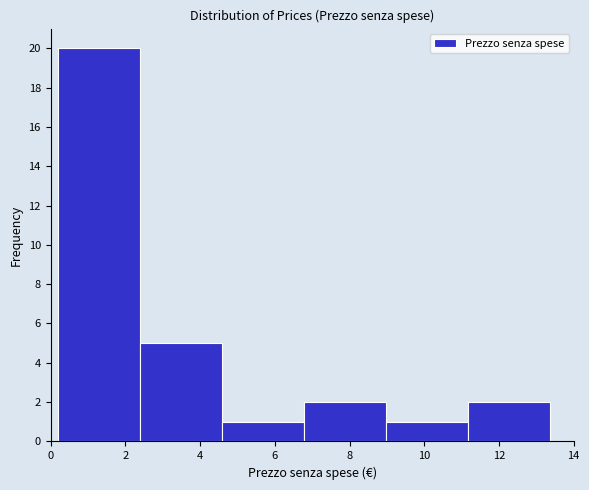

Which range on the x-axis has the tallest bar?

0.2 to 2.4